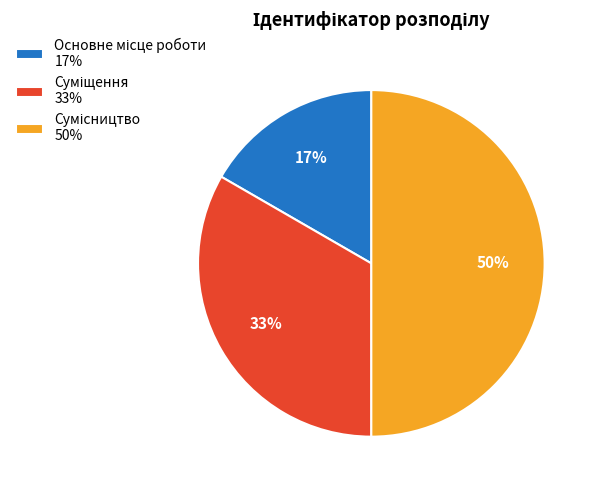

To the nearest percent, what is the difference between the largest and smallest slice percentages?

33%